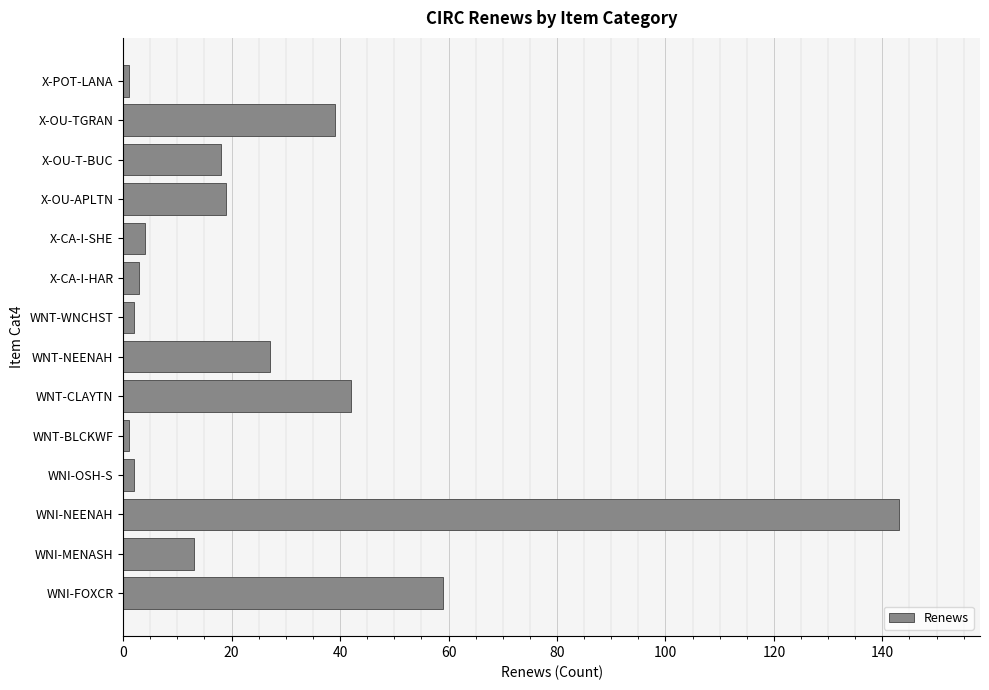

How many data points are less than 18?

7